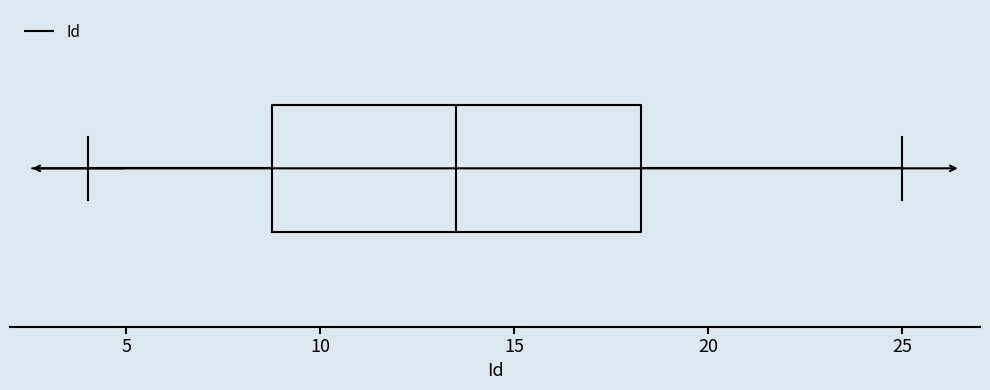

Transcribe this box plot: give where the median line is, the range the box spans, and where the two whiskers end, as read against the x-axis. The values are not printed on the chart, so give them approximately, as read against the axis.

median 13.5, box 9.0 to 18.5, whiskers 4.0 to 25.0